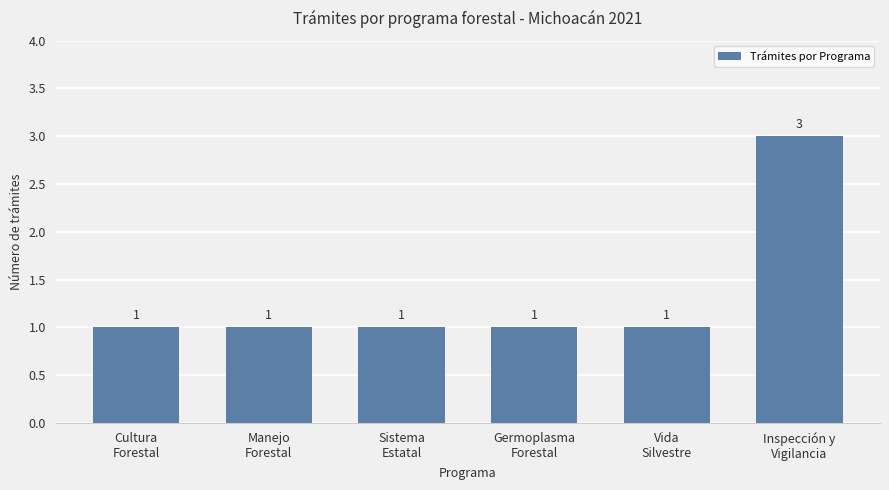

Reading left to right, what are all the values shown in this chart?

Cultura
Forestal=1	Manejo
Forestal=1	Sistema
Estatal=1	Germoplasma
Forestal=1	Vida
Silvestre=1	Inspección y
Vigilancia=3